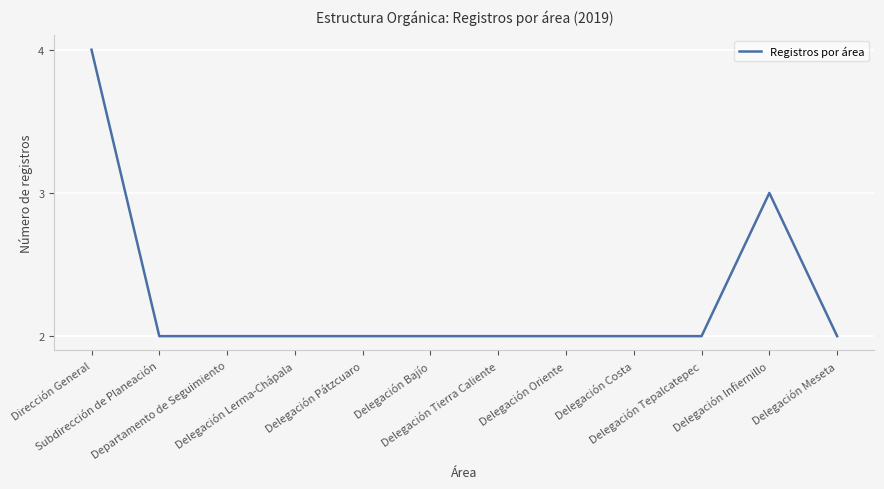

Reading left to right, extract all data points from this chart.

Dirección General=4	Subdirección de Planeación=2	Departamento de Seguimiento=2	Delegación Lerma-Chápala=2	Delegación Pátzcuaro=2	Delegación Bajío=2	Delegación Tierra Caliente=2	Delegación Oriente=2	Delegación Costa=2	Delegación Tepalcatepec=2	Delegación Infiernillo=3	Delegación Meseta=2